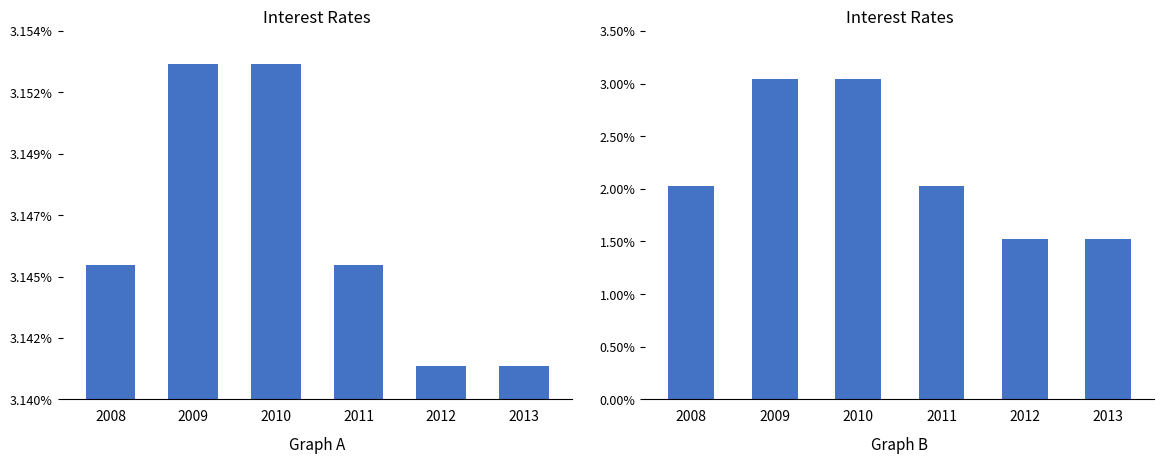

The value at 2012 is 5. True or false?

False